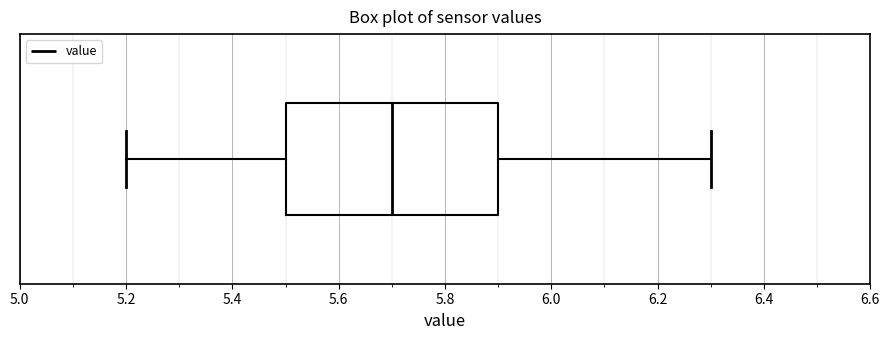

Where does the left whisker of the box end on the x-axis? The values are not printed on the chart, so give them approximately, as read against the axis.

5.2